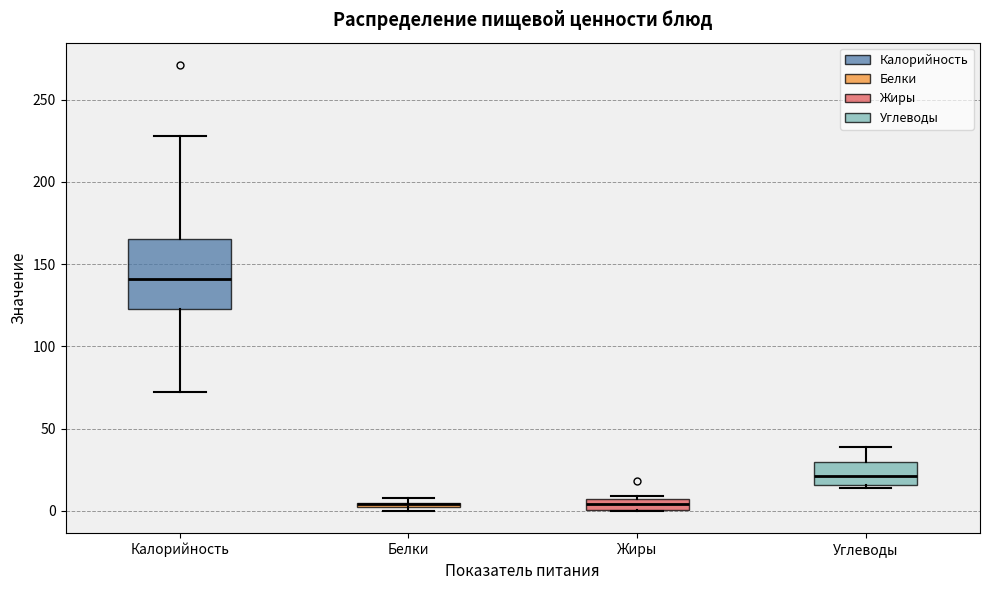

Which box is the tallest, from its lower edge to its upper edge?

Калорийность